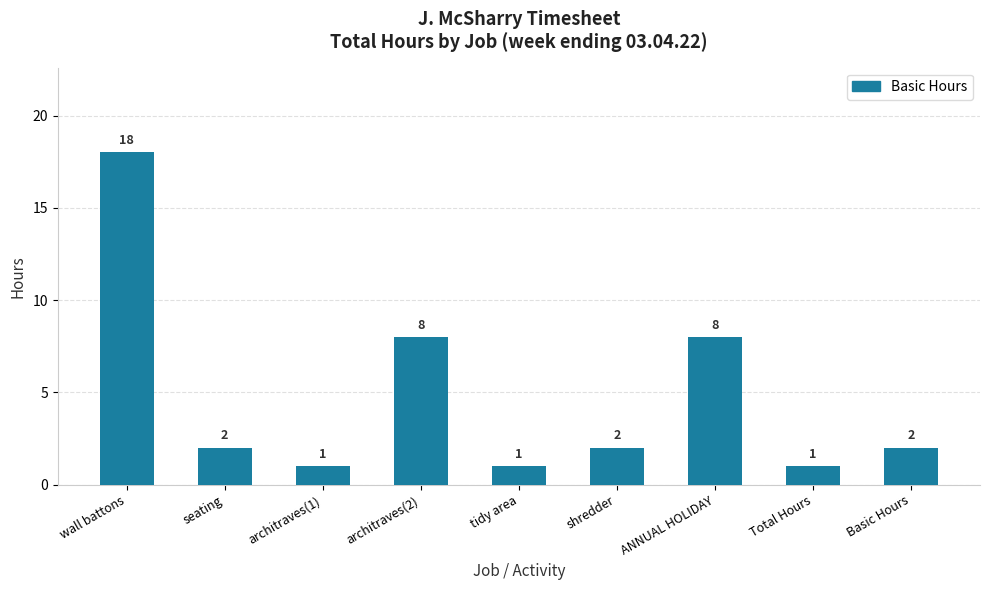

What is the label of the 9th bar from the left?

Basic Hours